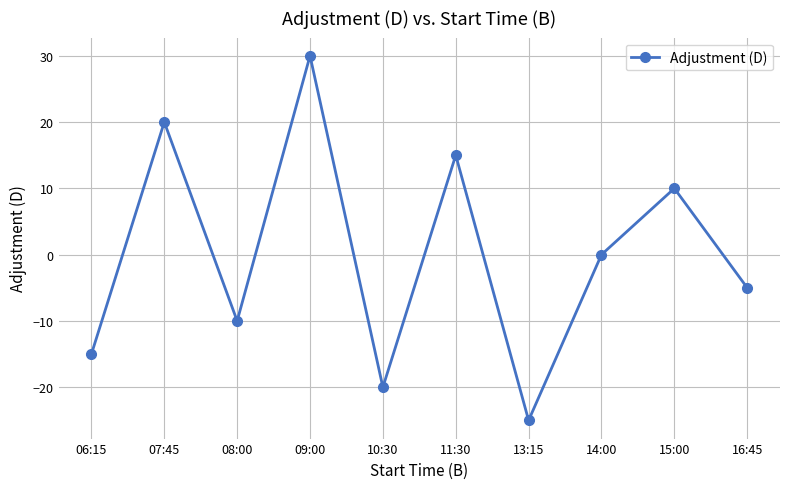

Which category has the lowest value across all series?

13:15